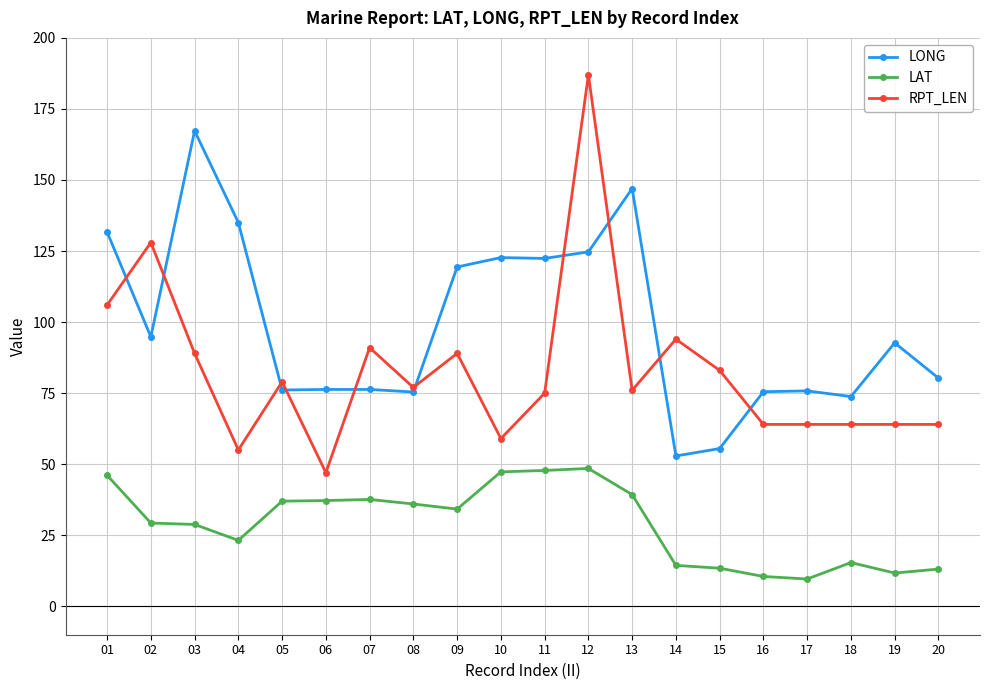

What is the difference between the second highest and minimum values in the LAT series?

38.2